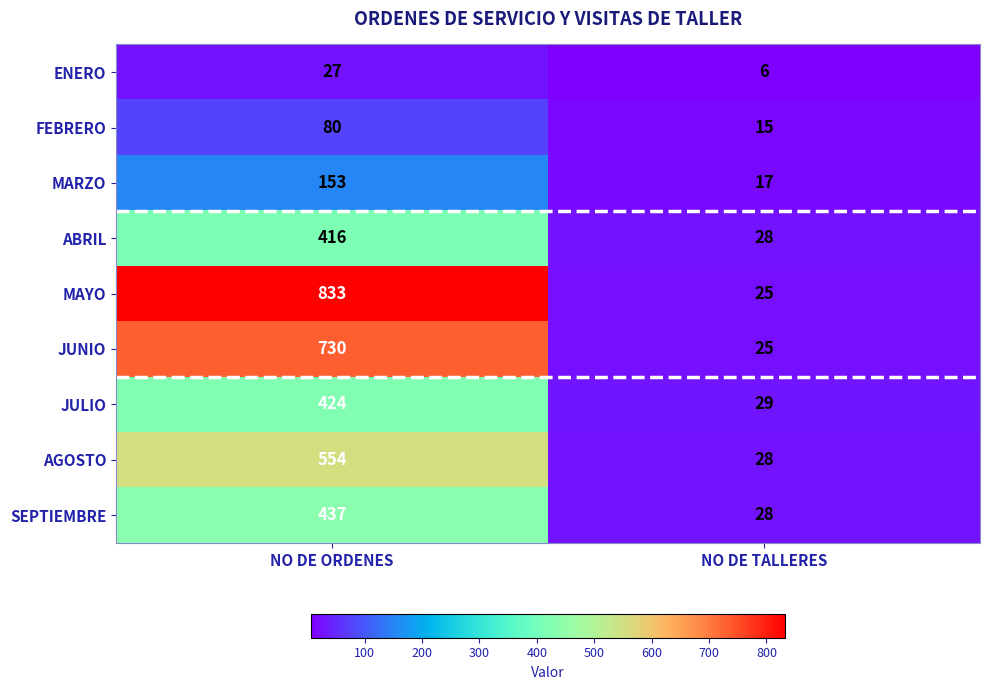

Rank the series by their maximum value, from highest to lowest.

MAYO, JUNIO, AGOSTO, SEPTIEMBRE, JULIO, ABRIL, MARZO, FEBRERO, ENERO